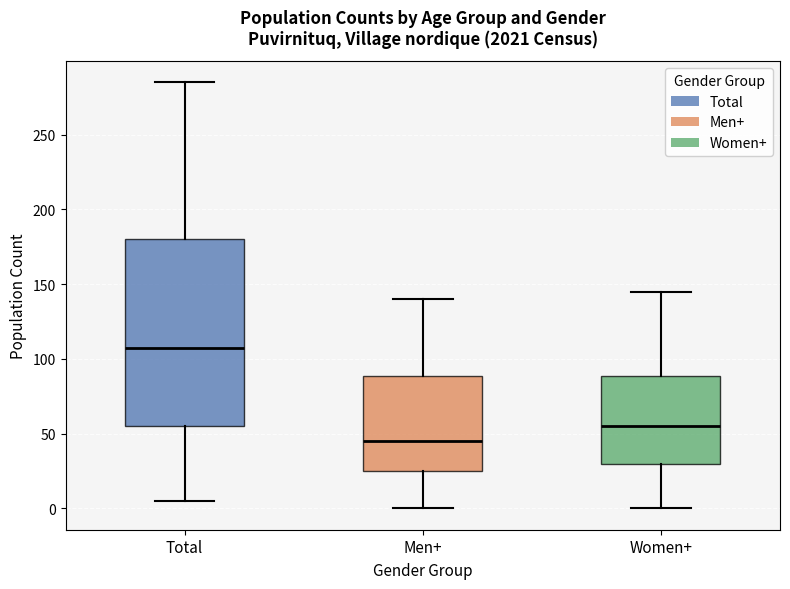

Reading left to right, transcribe this box plot: for each box, give where its median line is, the range the box spans, and where its two whiskers end, as read against the y-axis. The values are not printed on the chart, so give them approximately, as read against the axis.

Total: median 110, box 55 to 180, whiskers 5 to 285
Men+: median 45, box 25 to 90, whiskers 0 to 140
Women+: median 55, box 30 to 90, whiskers 0 to 145